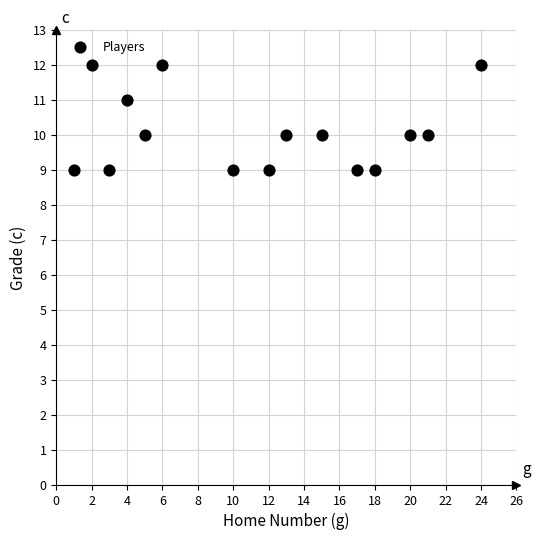

What is the range of X values (max minus min)?

23